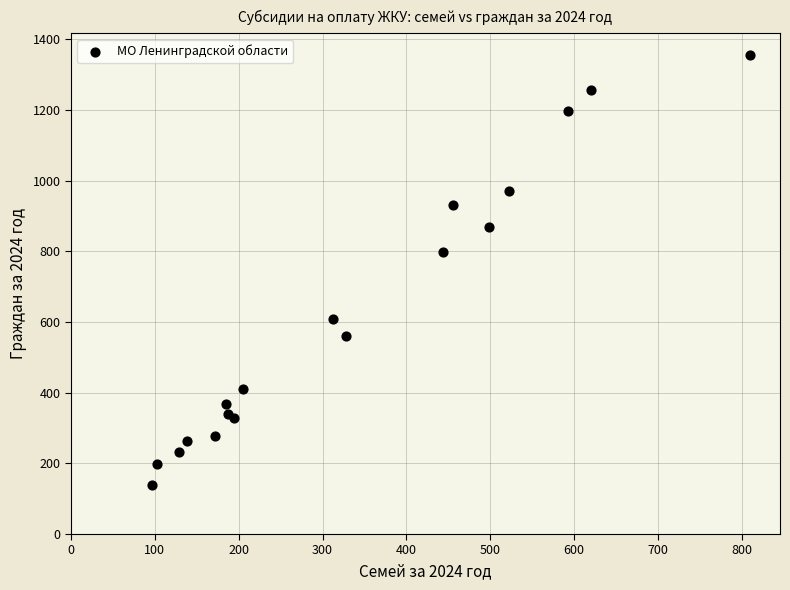

What Y value in the scatter plot is closest to 747?

797